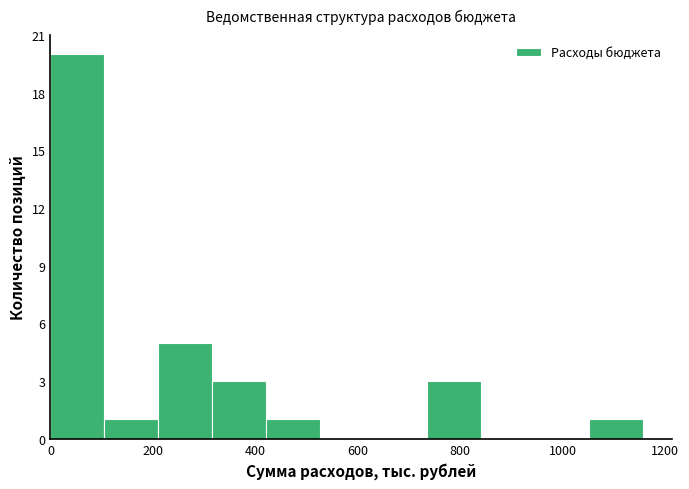

Reading left to right, transcribe this chart: for each bar, give the range it covers on the x-axis and its height. Neither the bar edges nor the heights are printed on the chart, so give them approximately, as read against the axes.

0 to 100: 20
100 to 220: 1
220 to 320: 5
320 to 420: 3
420 to 520: 1
520 to 640: 0
640 to 740: 0
740 to 840: 3
840 to 940: 0
940 to 1060: 0
1060 to 1160: 1